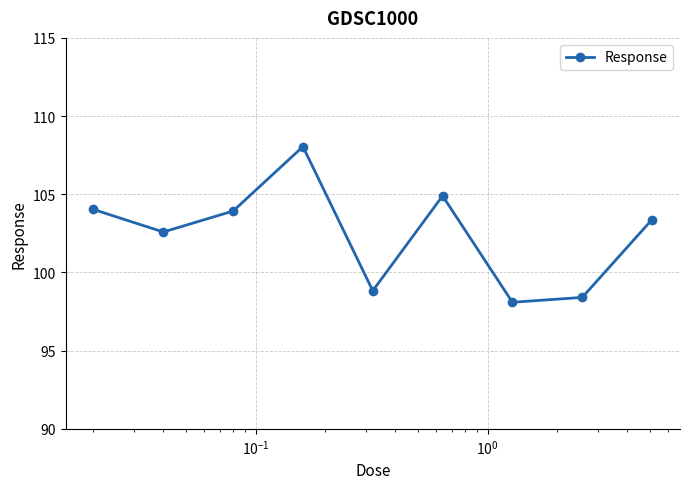

What is the value of the 6th point from the left?

104.9